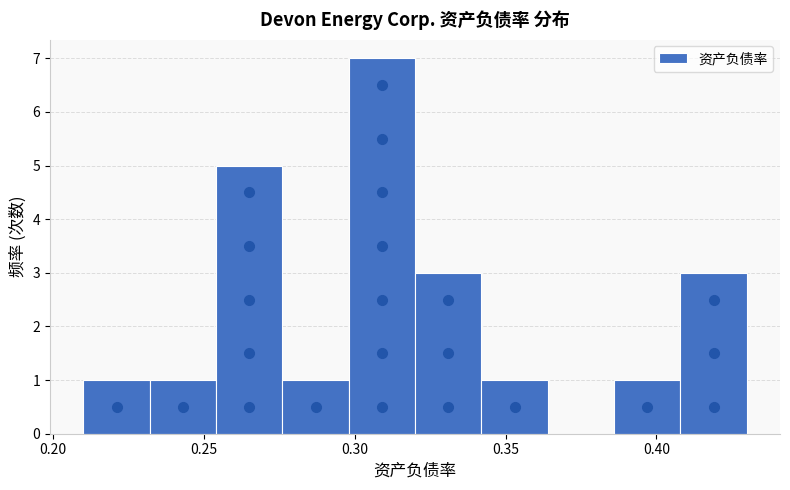

How tall is the bar that spans 0.408 to 0.430 on the x-axis? Neither the bar edges nor the heights are printed on the chart, so give them approximately, as read against the axes.

3